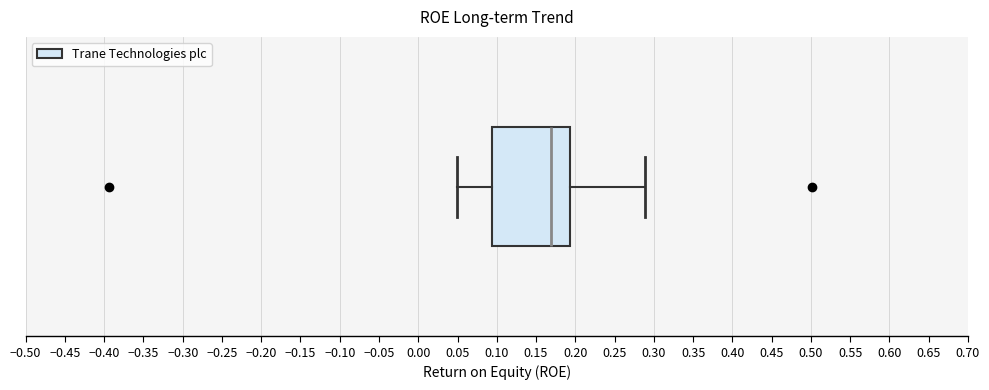

Transcribe this box plot: give where the median line is, the range the box spans, and where the two whiskers end, as read against the x-axis. The values are not printed on the chart, so give them approximately, as read against the axis.

median 0.170, box 0.095 to 0.195, whiskers 0.050 to 0.290